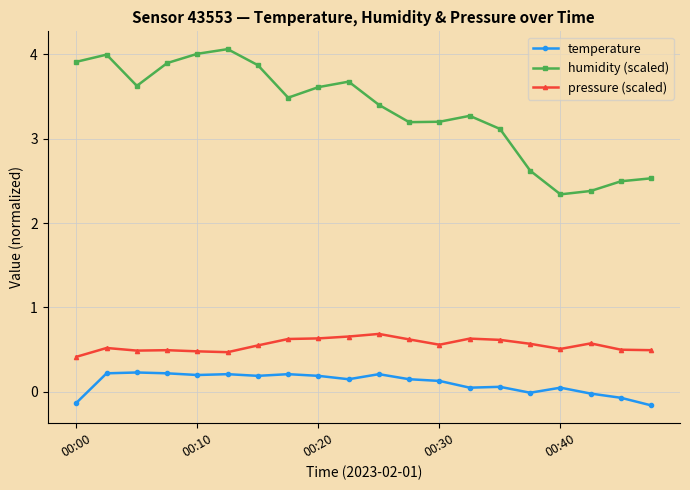

What is the value of the pressure (scaled) point at the 4th from the left?

0.5